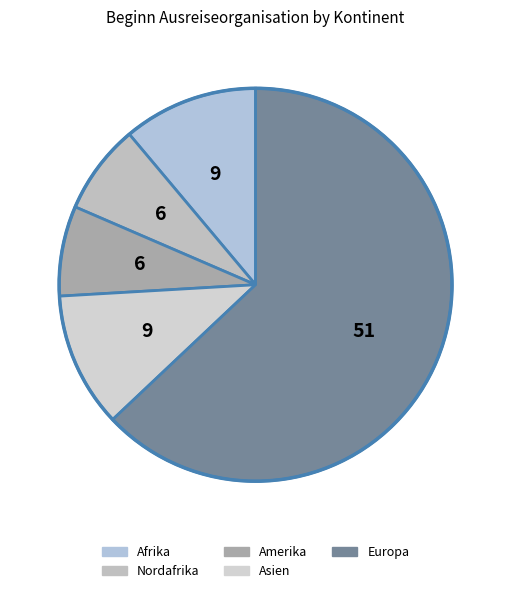

How many segments does this pie chart have?

5